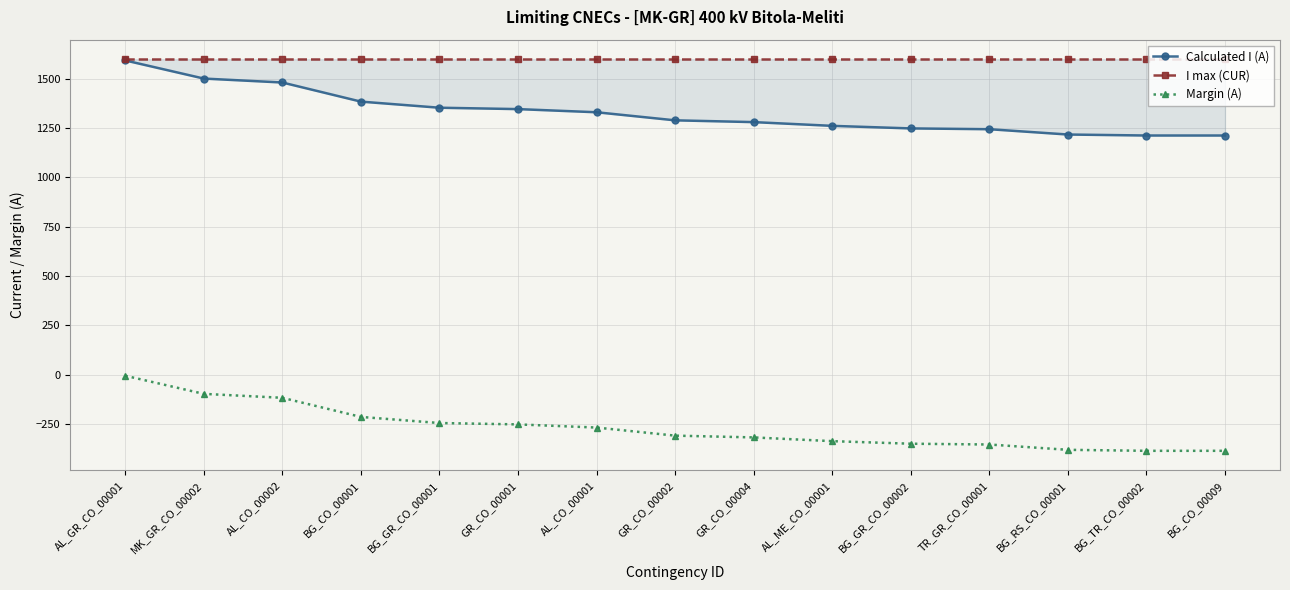

Which series changed the most between TR_GR_CO_00001 and BG_CO_00009?

Calculated I (A)